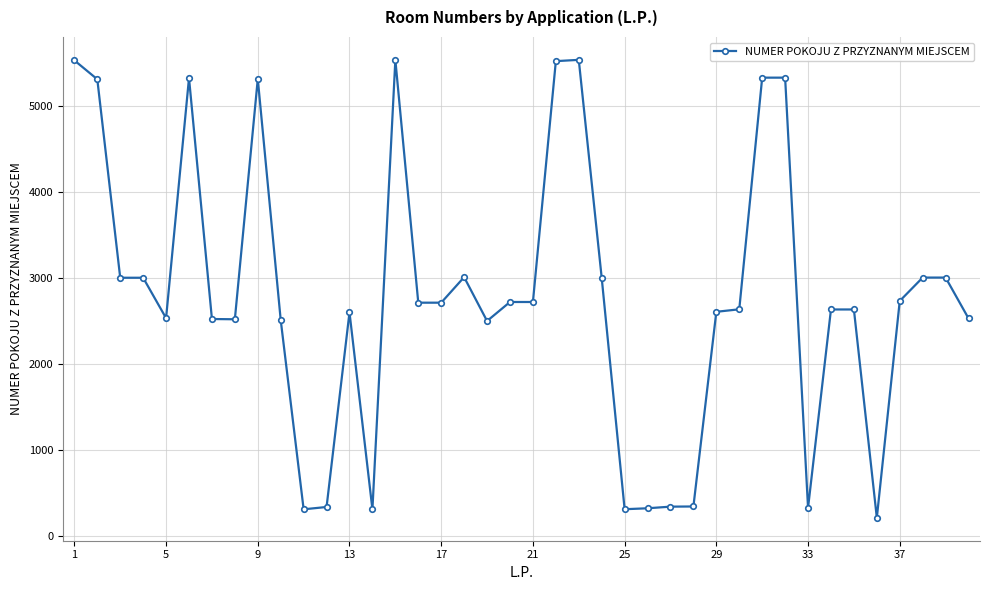

What is the difference between the maximum and minimum values?

5326